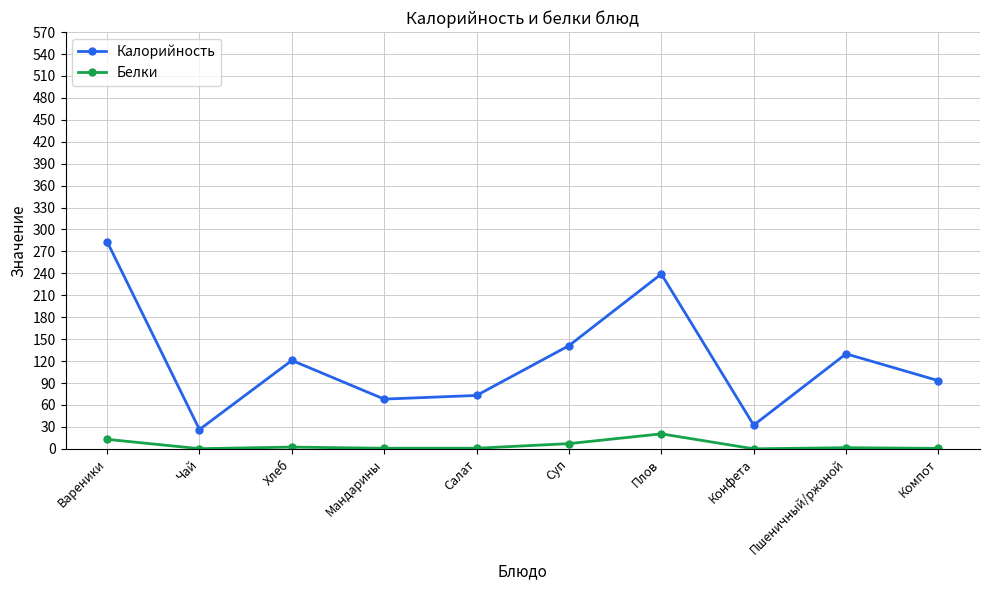

At how many categories does at least one series exceed 231?

2